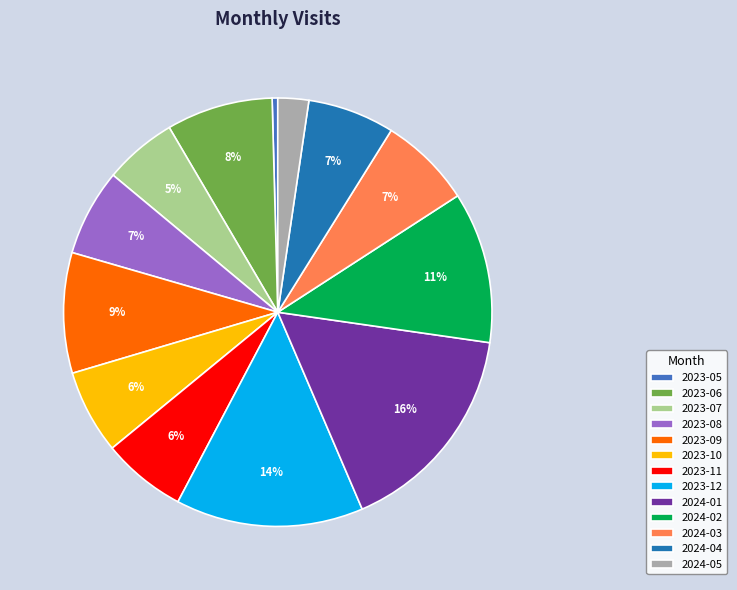

How many segments does this pie chart have?

13